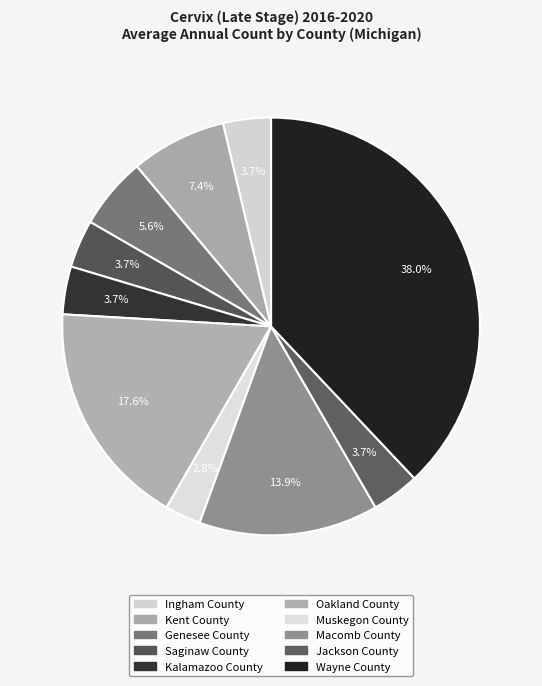

Is it true that Jackson County is 4% of the pie?

True